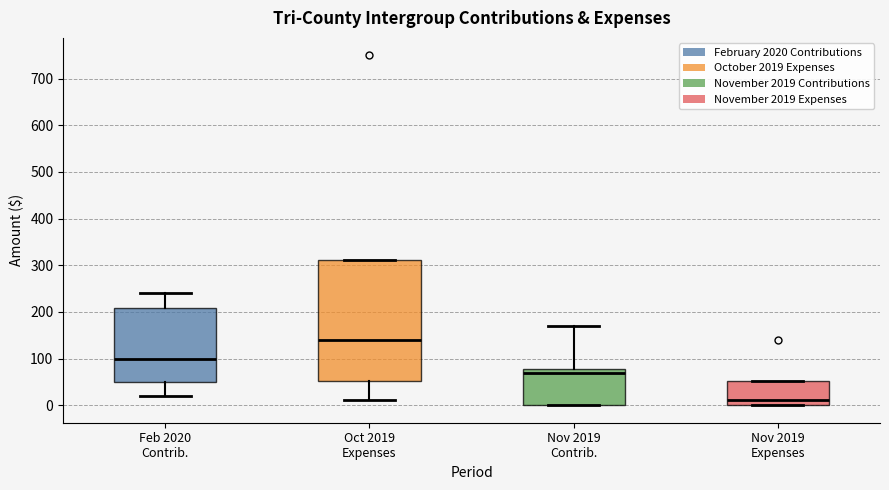

Comparing the boxes themselves (not the whiskers), which one is the tallest?

Oct 2019 Expenses